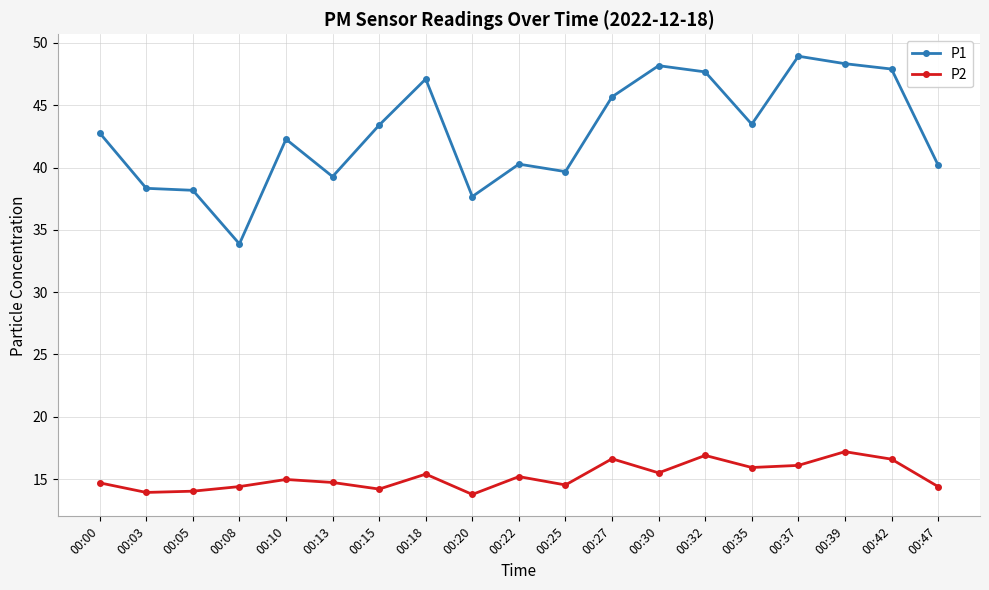

True or false: P1 and P2 intersect in this chart.

False